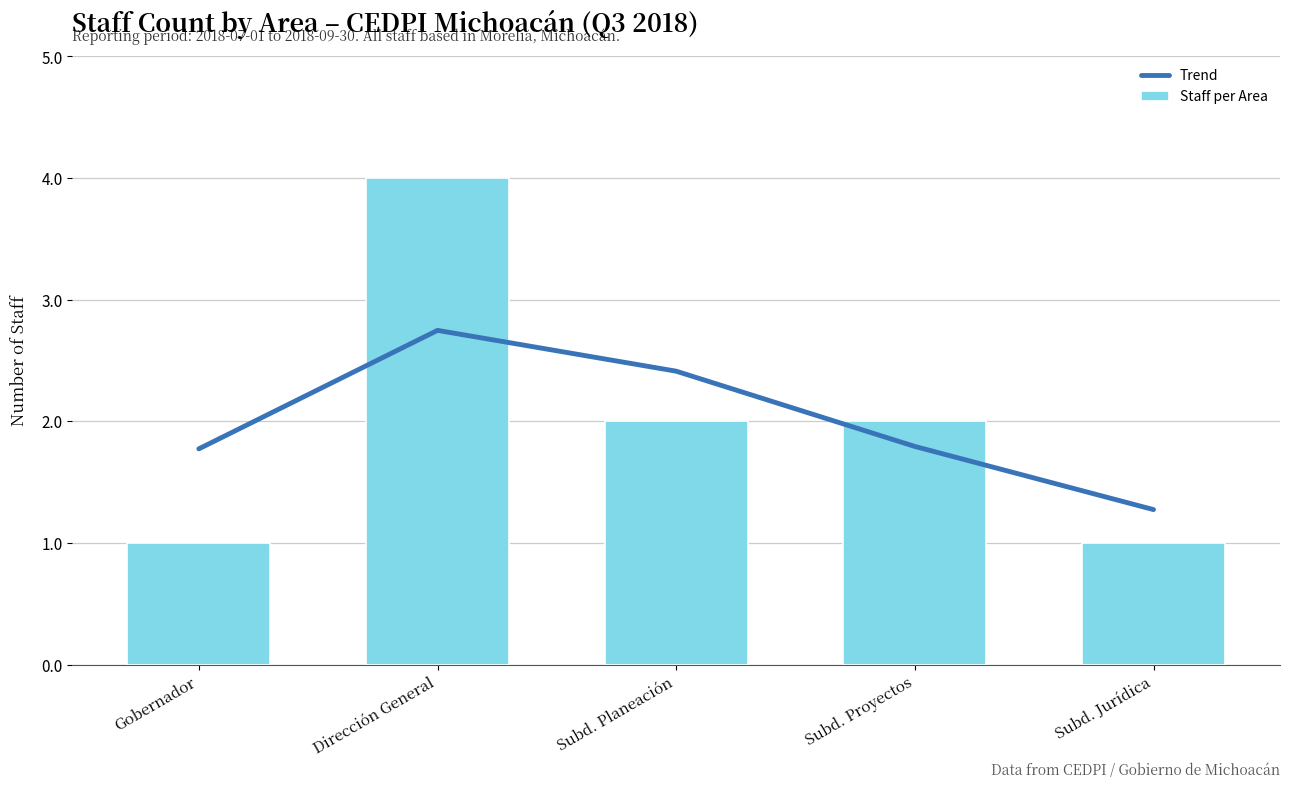

Reading left to right, what are all the values shown in this chart?

Trend: 1.8	2.7	2.4	1.8	1.3
Staff per Area: 1.0	4.0	2.0	2.0	1.0